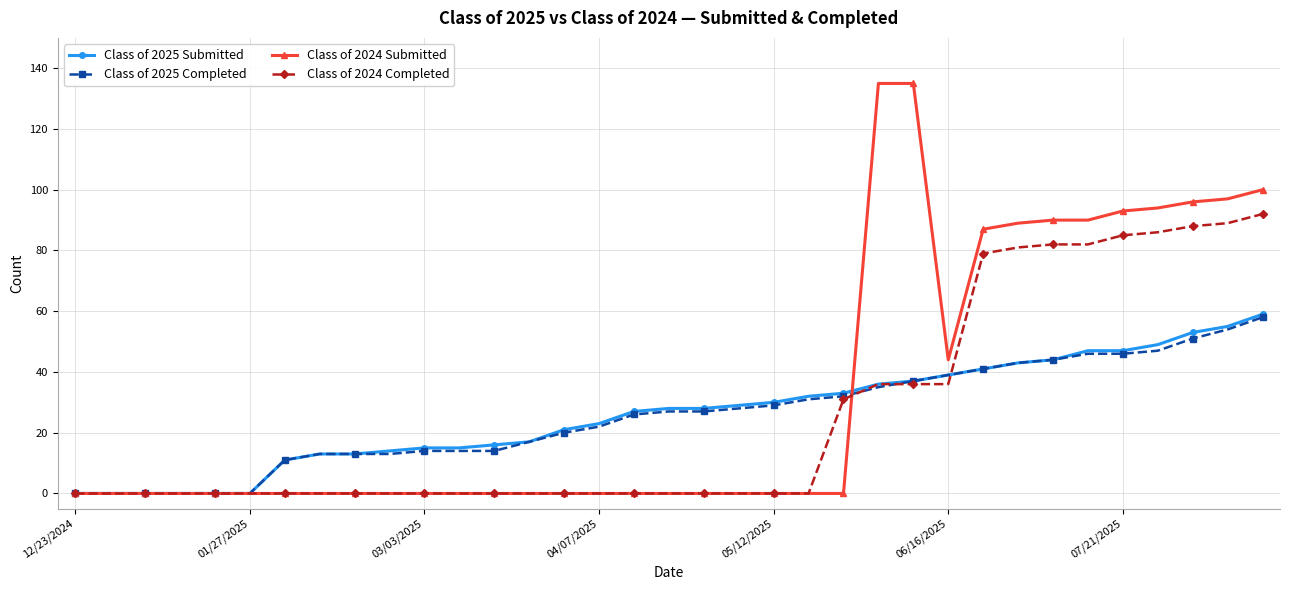

Count the number of data series in this chart.

4